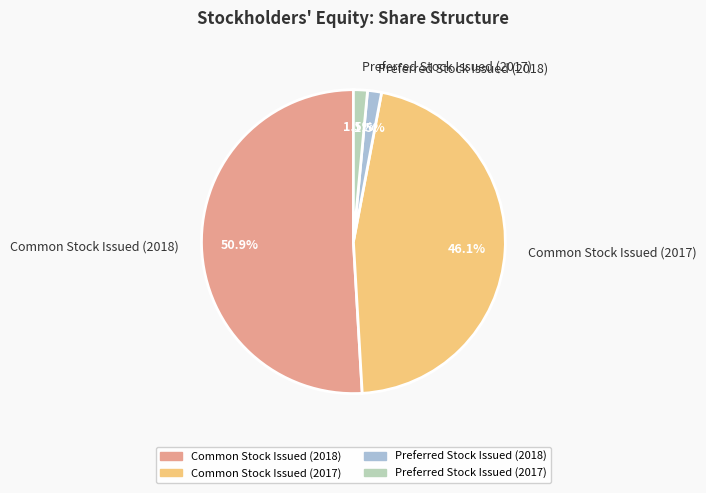

Is the sum of Common Stock Issued (2018) and Preferred Stock Issued (2018) greater than half?

Yes